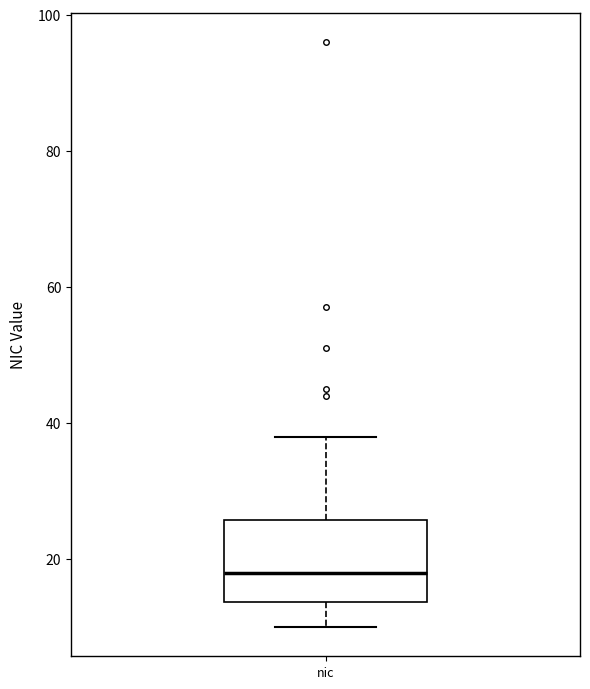

Read this box plot against the y-axis: the position of the median line, the range covered by the box, and the ends of both whiskers. The values are not printed on the chart, so give them approximately, as read against the axis.

median 18, box 14 to 26, whiskers 10 to 38